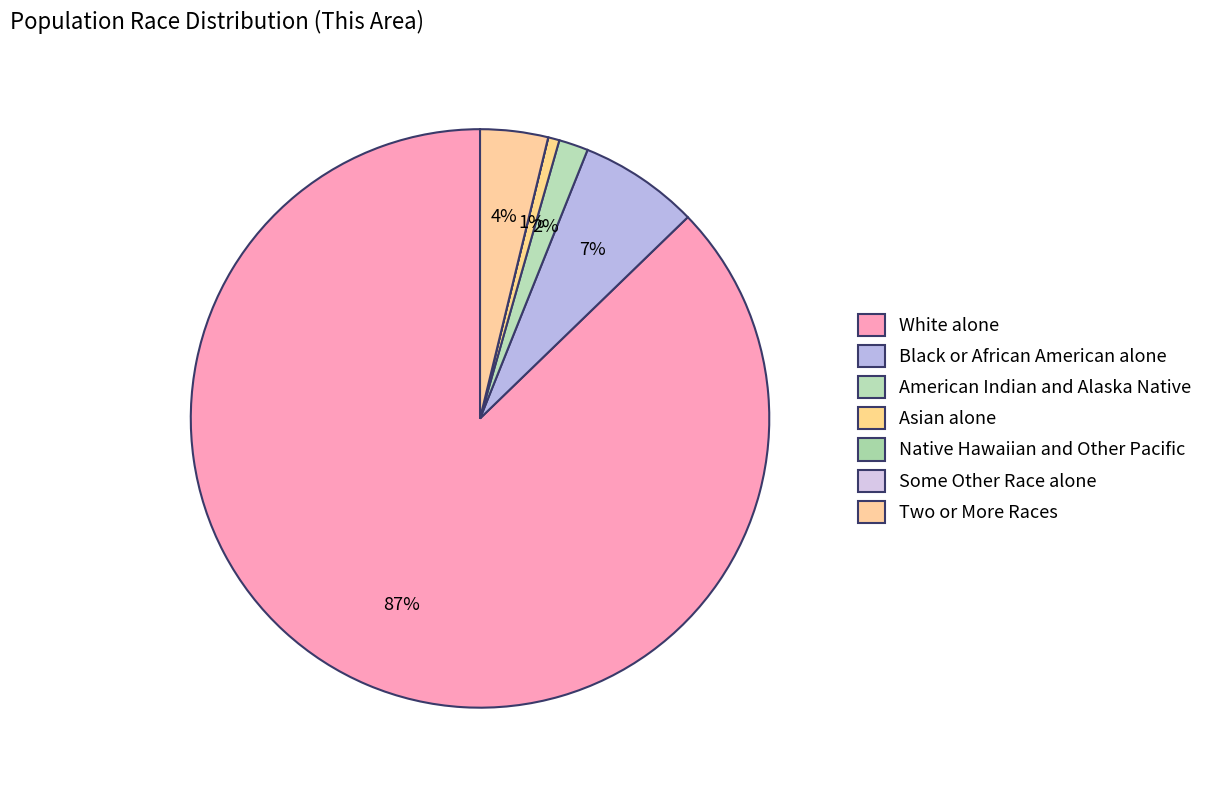

Which category has the smallest portion of the pie?

Native Hawaiian and Other Pacific